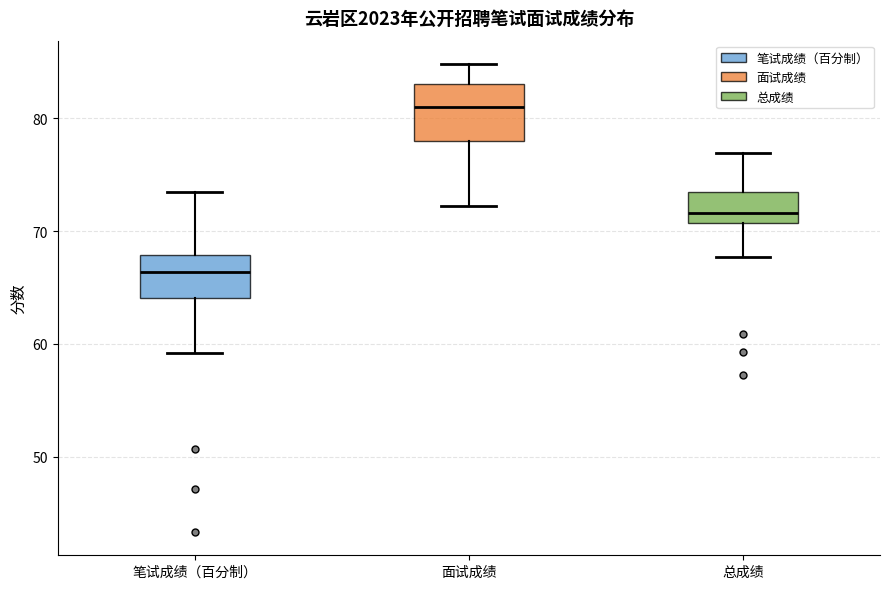

Which box has the highest median line?

面试成绩